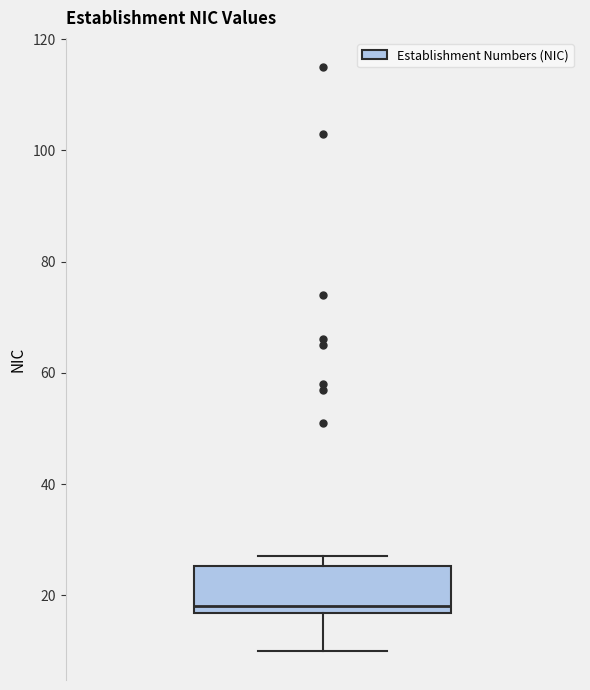

Read this box plot against the y-axis: the position of the median line, the range covered by the box, and the ends of both whiskers. The values are not printed on the chart, so give them approximately, as read against the axis.

median 18, box 16 to 26, whiskers 10 to 28